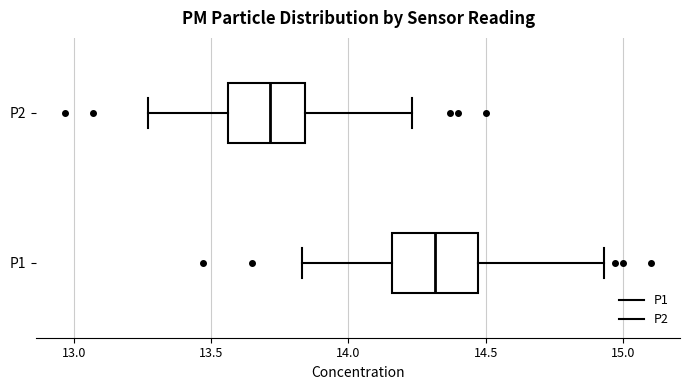

Reading bottom to top, read every box against the x-axis: the position of its median line, the range the box covers, and the ends of its whiskers. The values are not printed on the chart, so give them approximately, as read against the axis.

P1: median 14.30, box 14.15 to 14.45, whiskers 13.85 to 14.95
P2: median 13.70, box 13.55 to 13.85, whiskers 13.25 to 14.25